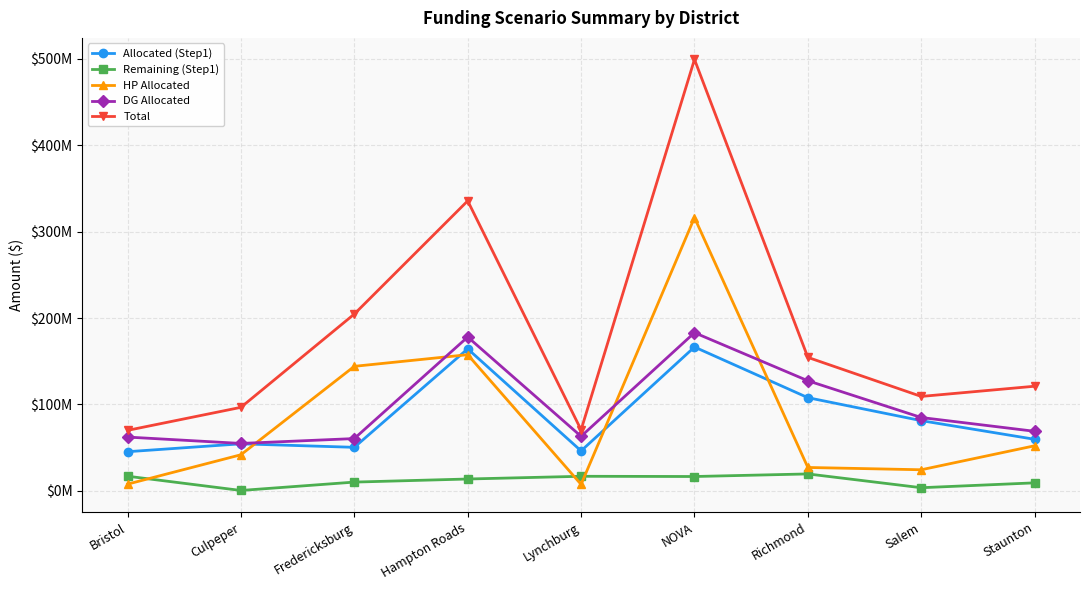

Does the chart have visible grid lines?

Yes